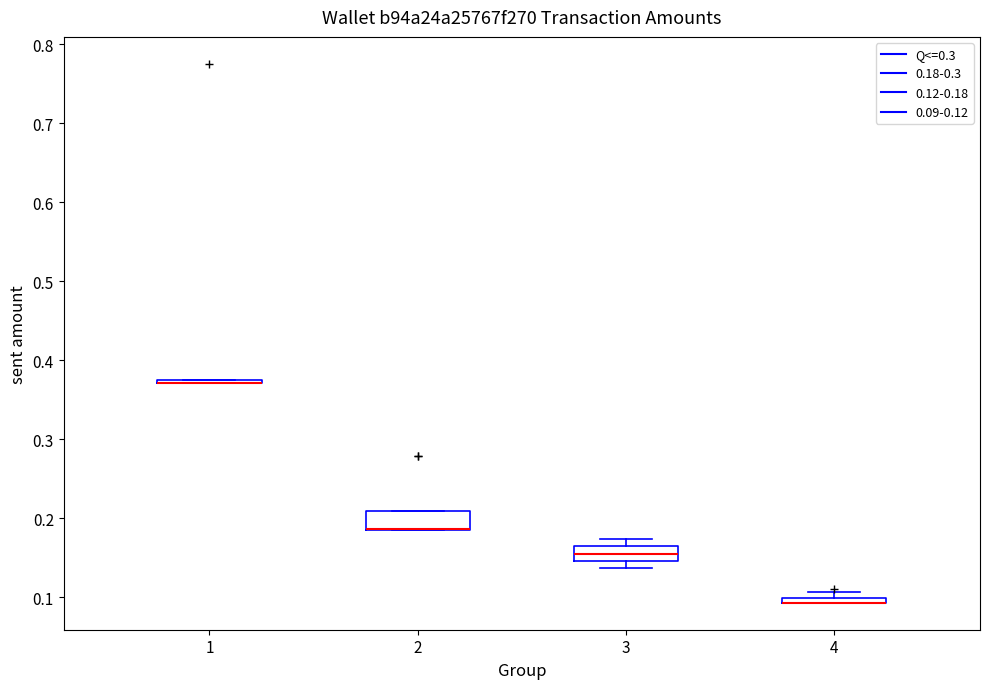

Where is the lower edge of the box at x = 3 on the y-axis? The values are not printed on the chart, so give them approximately, as read against the axis.

0.15